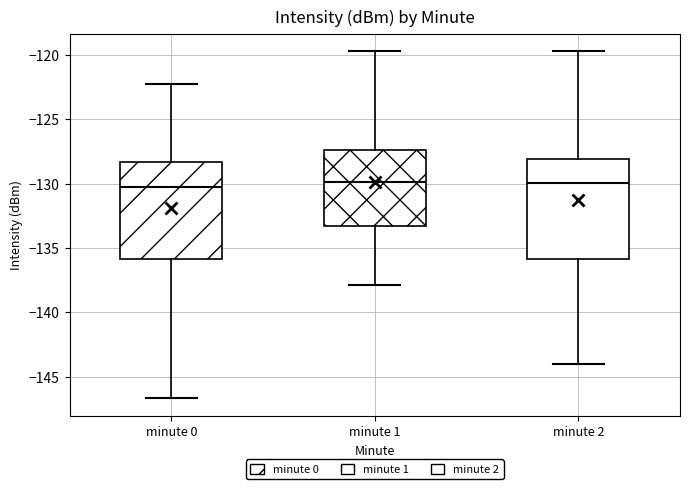

Where does the median line of the box for minute 0 sit on the y-axis? The values are not printed on the chart, so give them approximately, as read against the axis.

-130.0